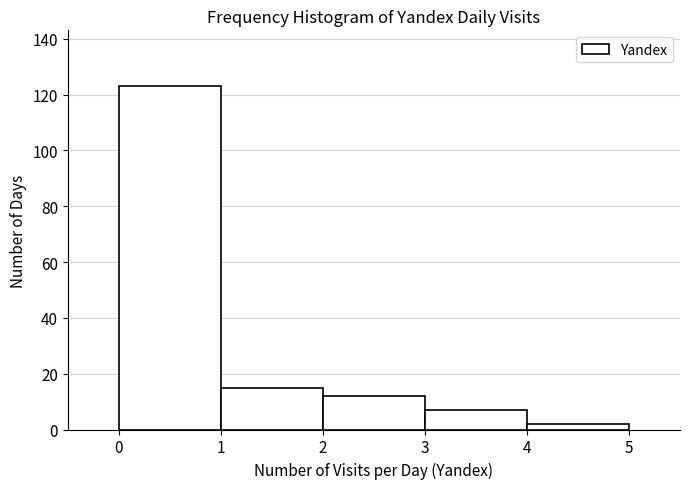

Over which range of the x-axis is the bar tallest?

0 to 1